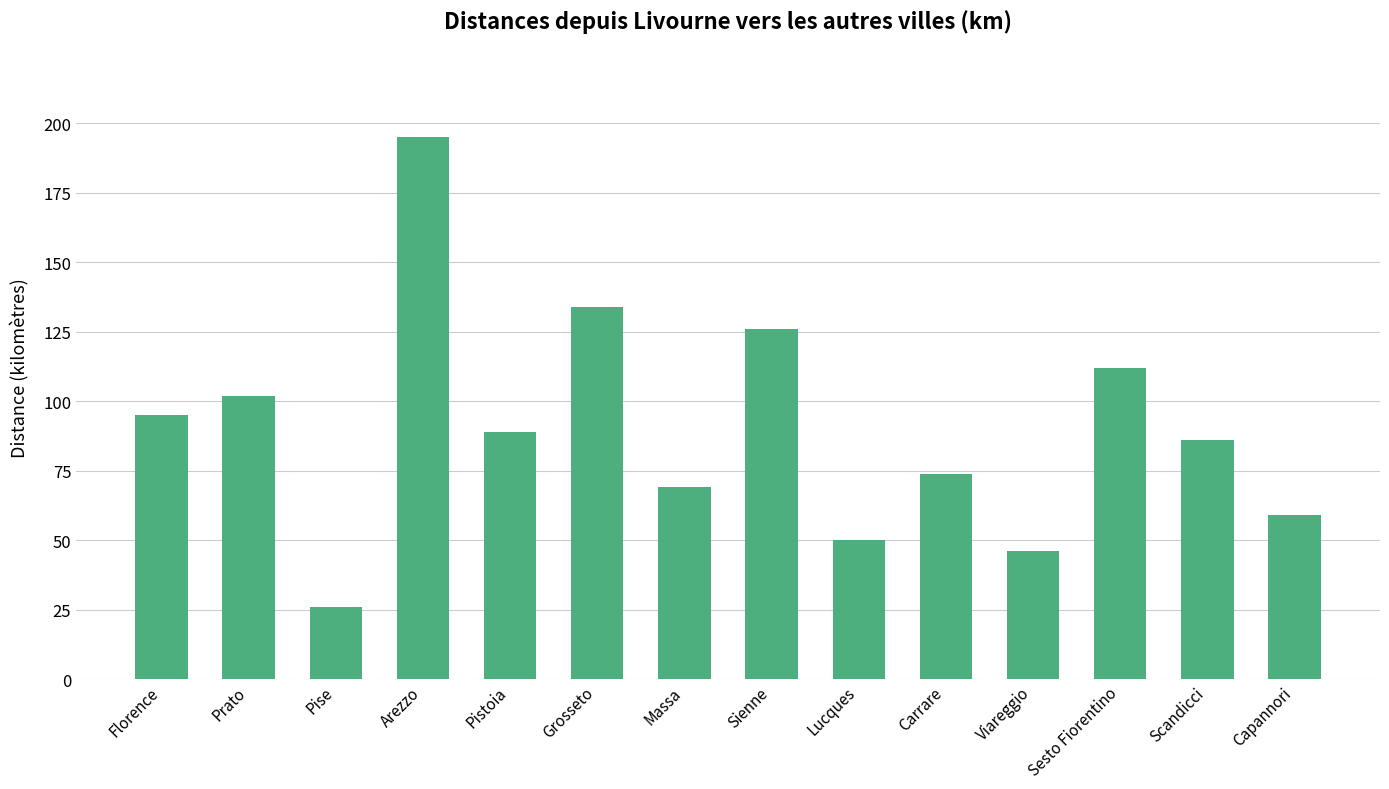

What is the average value?

90